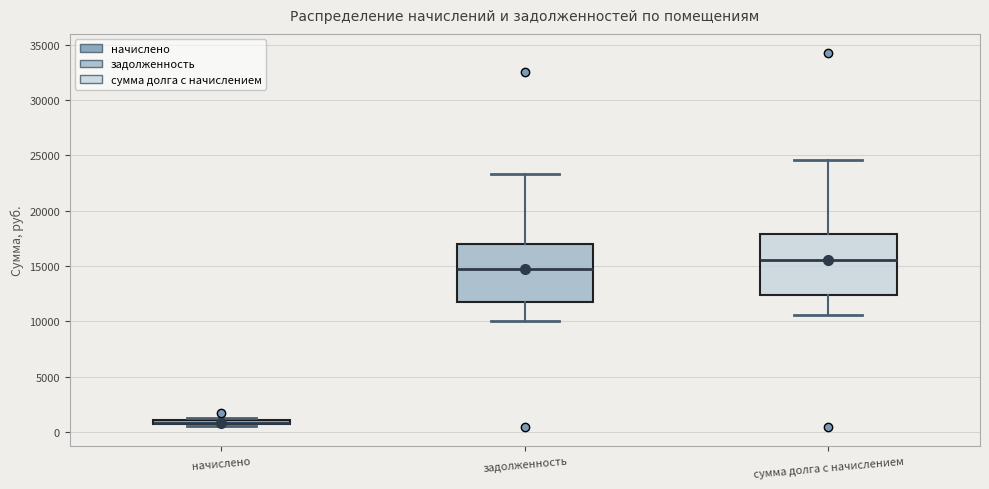

Where is the upper edge of the box for задолженность on the y-axis? The values are not printed on the chart, so give them approximately, as read against the axis.

17000